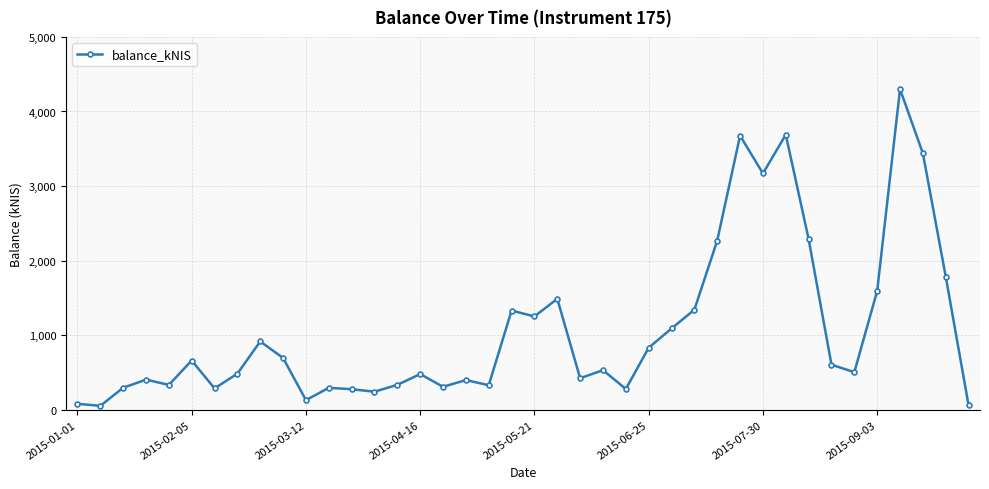

Does the chart have visible grid lines?

Yes